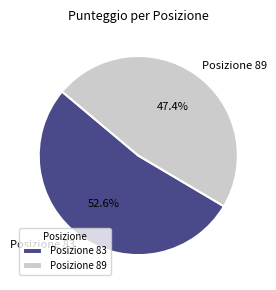

Between Posizione 89 and Posizione 83, which is larger?

Posizione 83